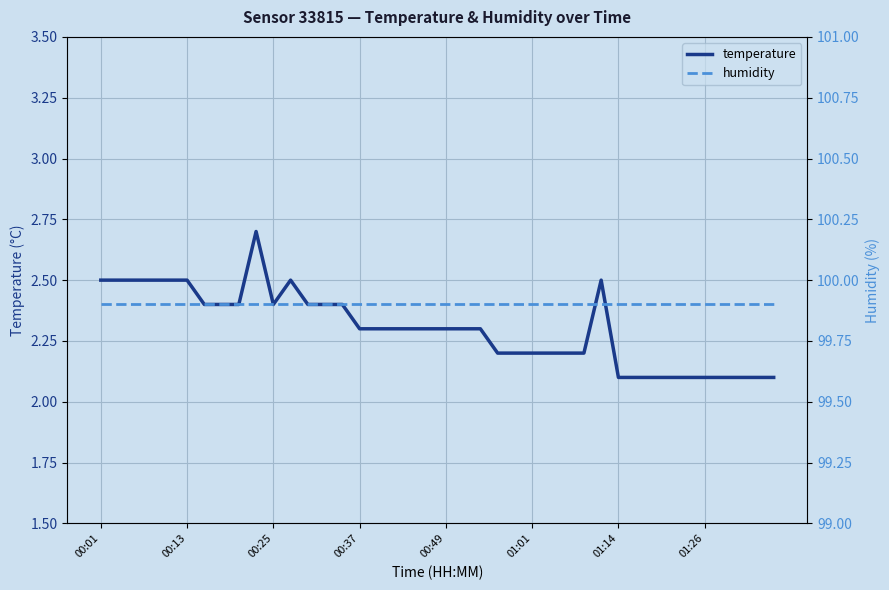

True or false: temperature and humidity cross at least once.

False